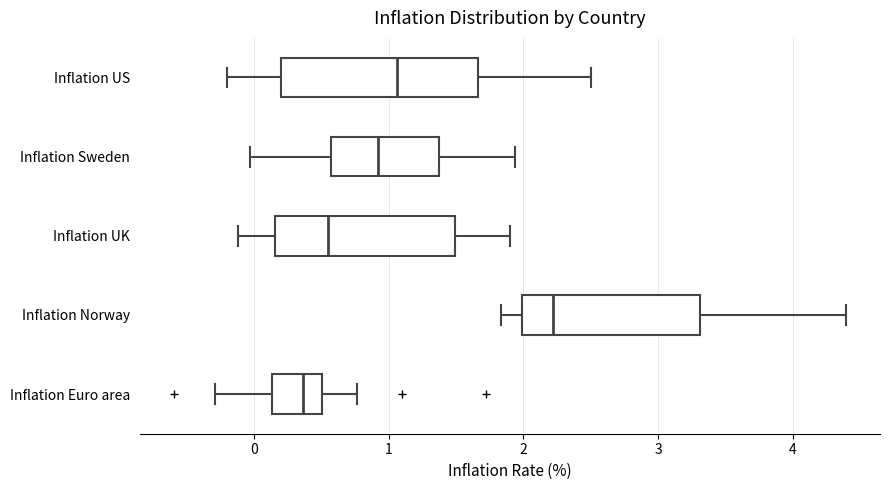

Which box is the widest, from its left edge to its right edge?

Inflation US